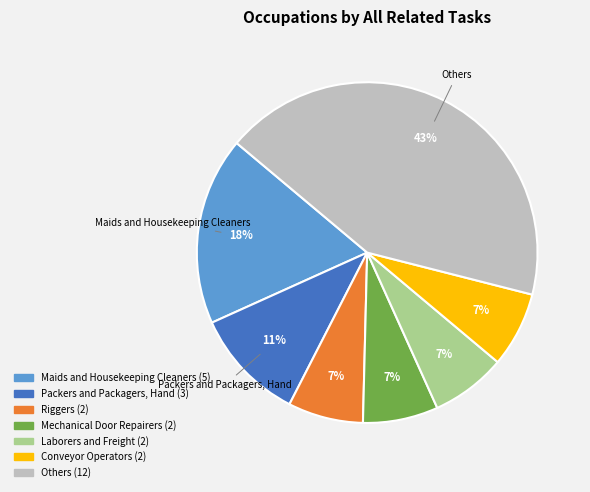

Does any single category account for the majority?

No